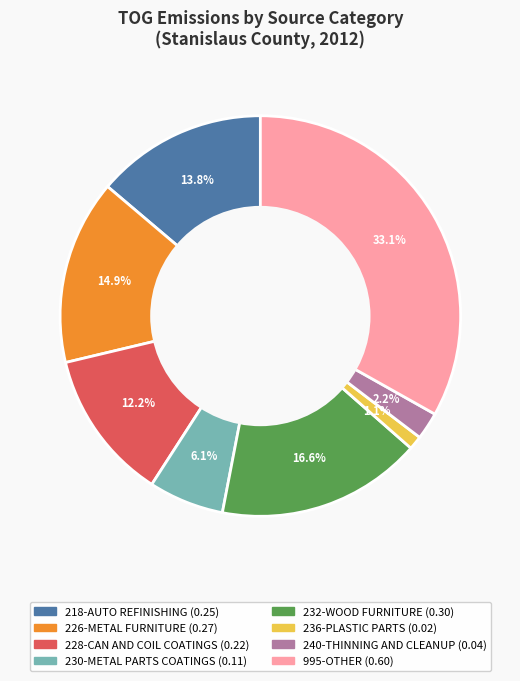

To the nearest percent, what is the difference between the largest and smallest slice percentages?

32%